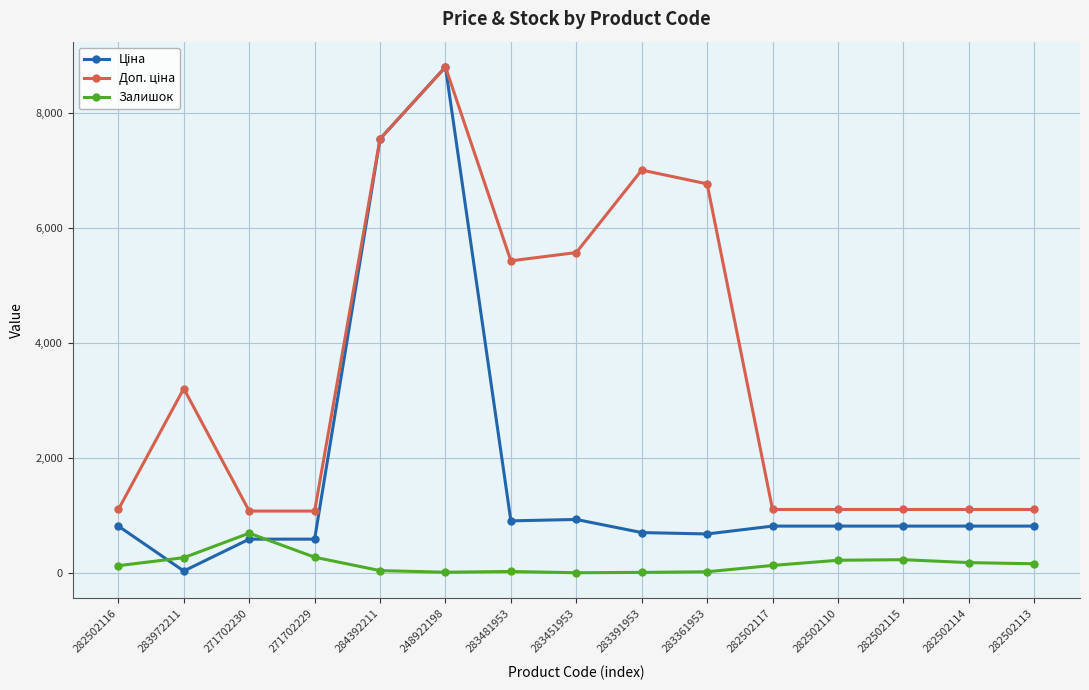

Is it true that Залишок equals 229.0 at 282502115?

True